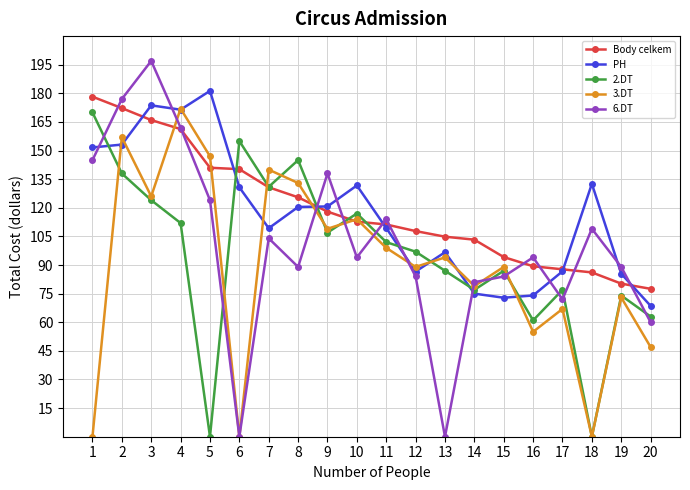

What value does the 2.DT series have at 2?

138.0